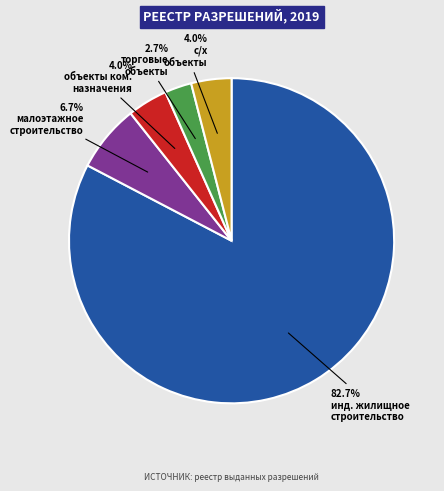

Is there any slice that represents more than half of the pie?

Yes